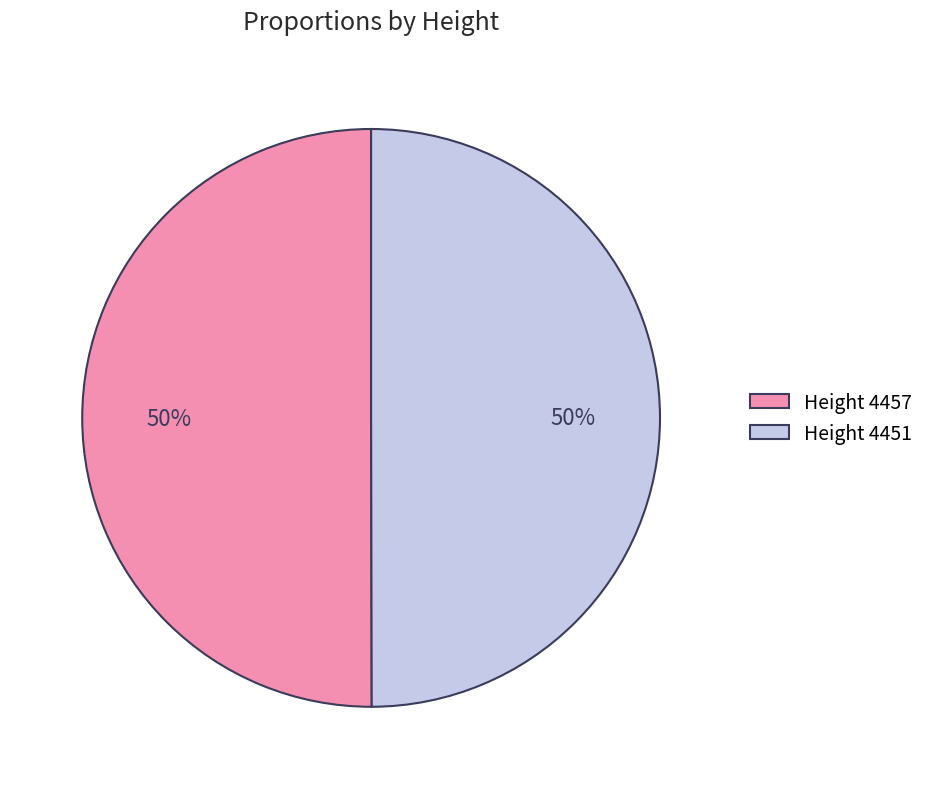

How many slices are in this pie chart?

2